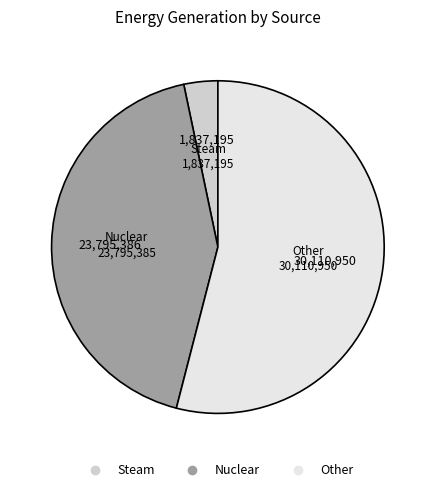

Do Nuclear and Steam together represent more than half of the pie?

No